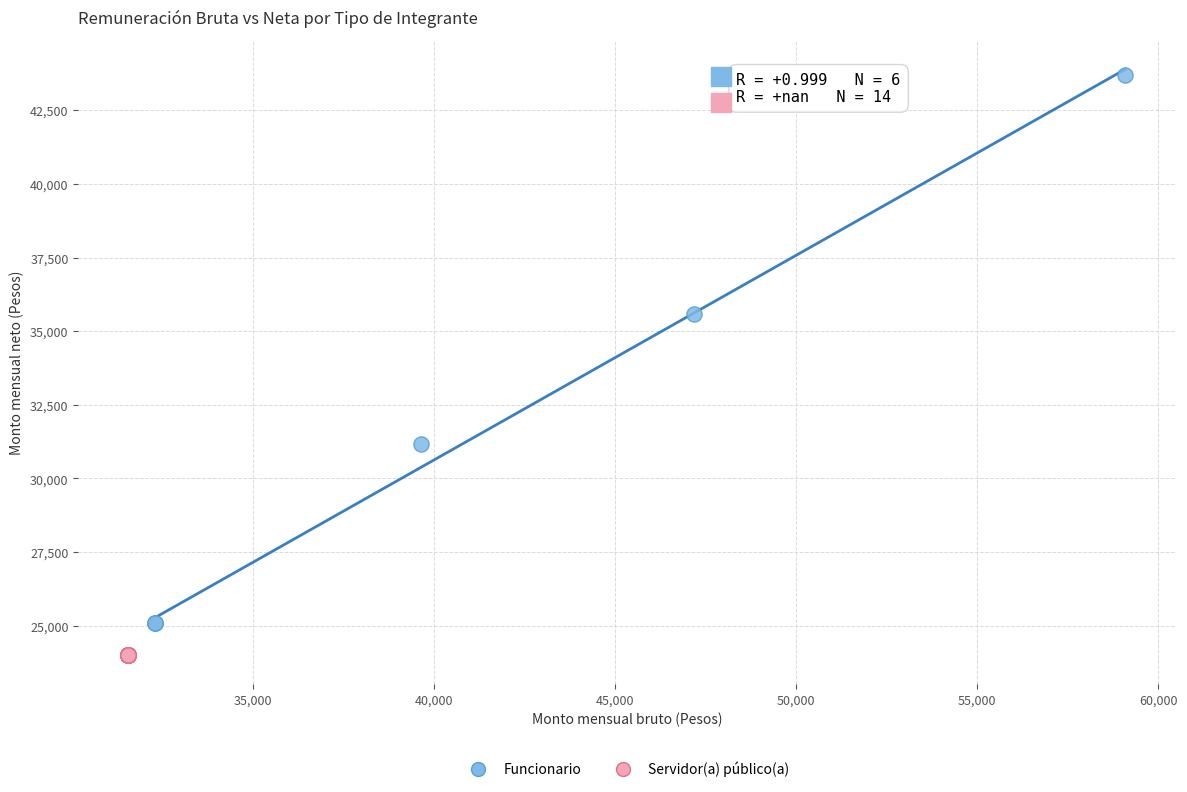

Which series contains the highest Y value?

Funcionario